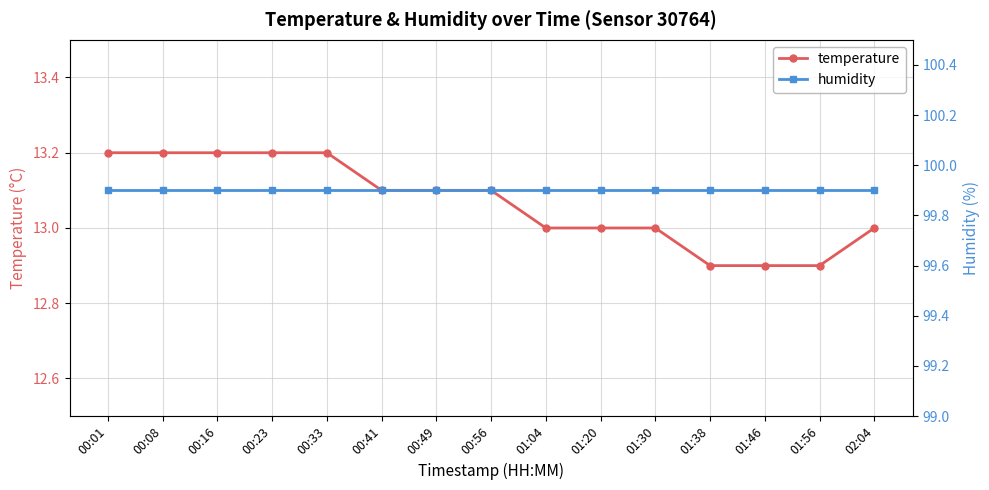

List the series in order of their overall mean, lowest first.

temperature, humidity